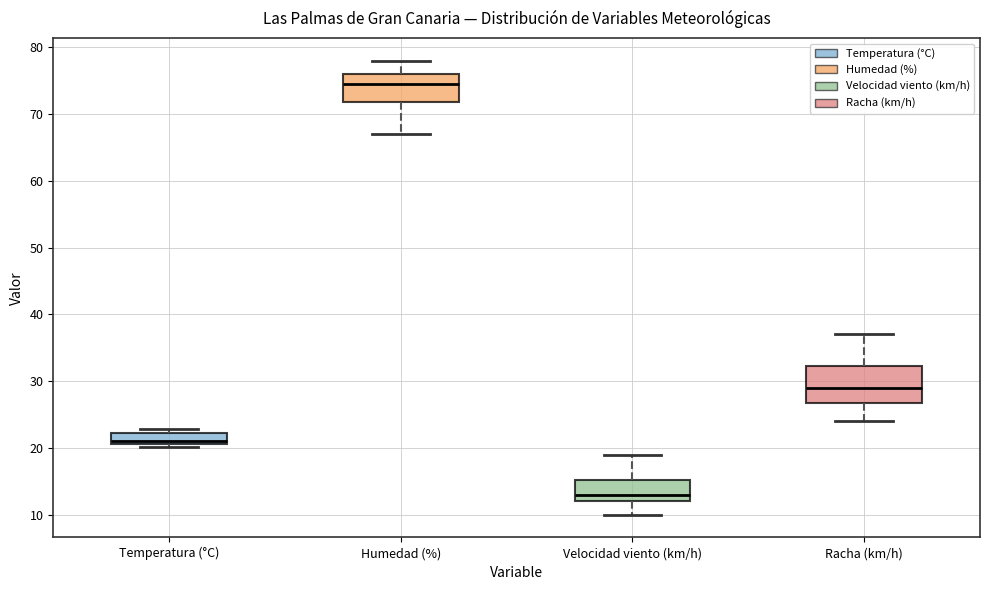

Which box has the lowest median line?

Velocidad viento (km/h)